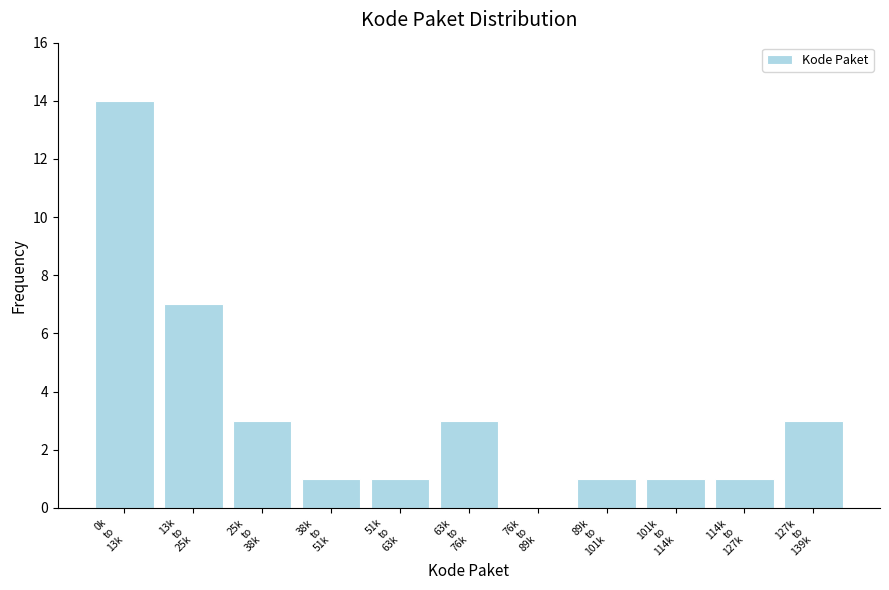

Are the bars horizontal?

No